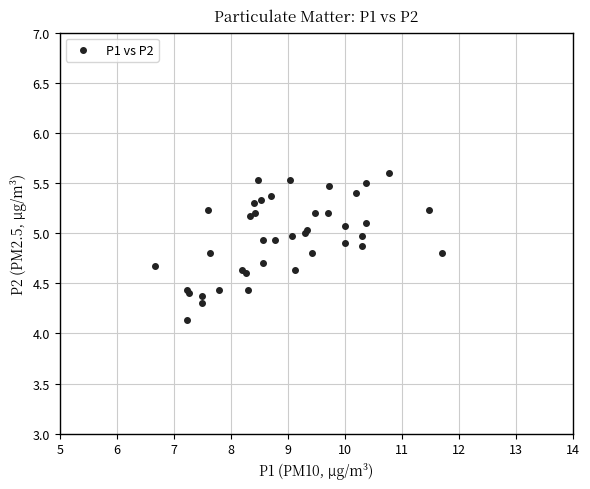

What Y value in the scatter plot is closest to 4?

4.1